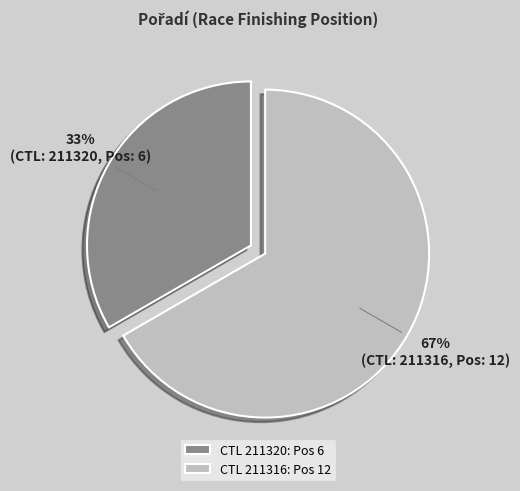

True or false: CTL 211320: Pos 6 accounts for 40% of the total.

False